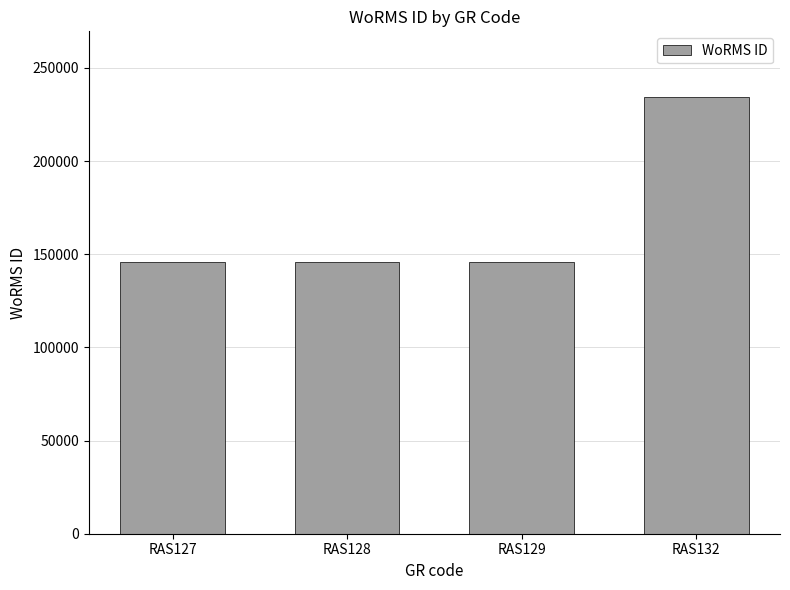

The chart shows a value of 145725 at RAS128. True or false?

True